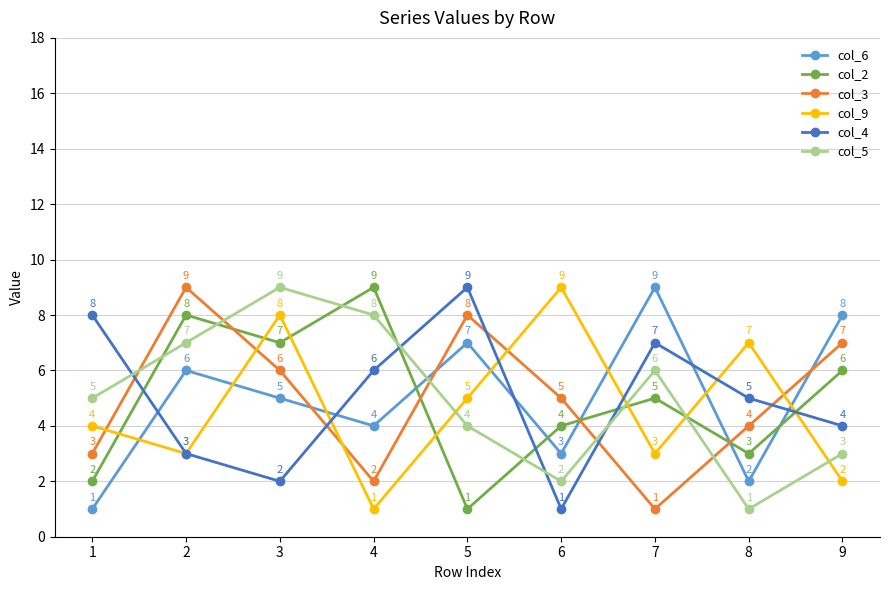

Where do col_6 and col_4 first cross each other?

1 and 2